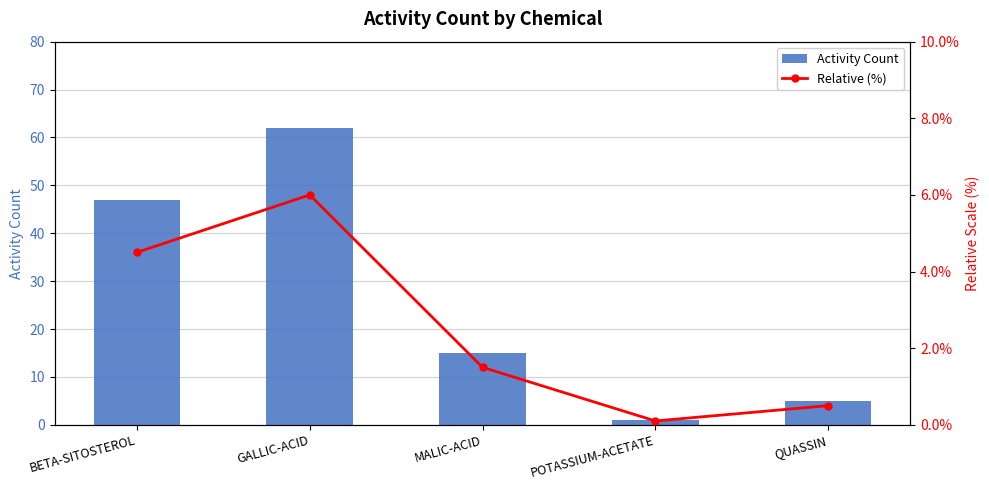

What is the average value of the Activity Count series?

26